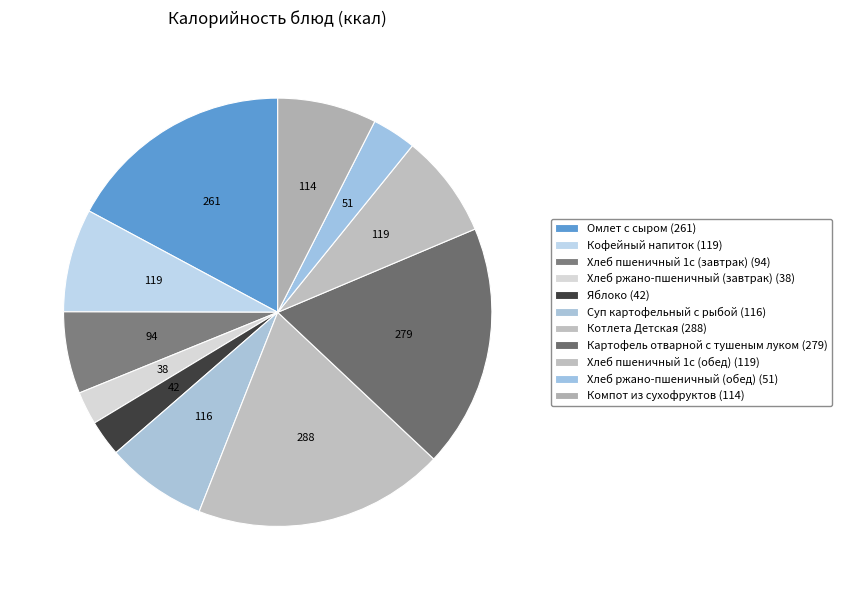

How many slices are in this pie chart?

11